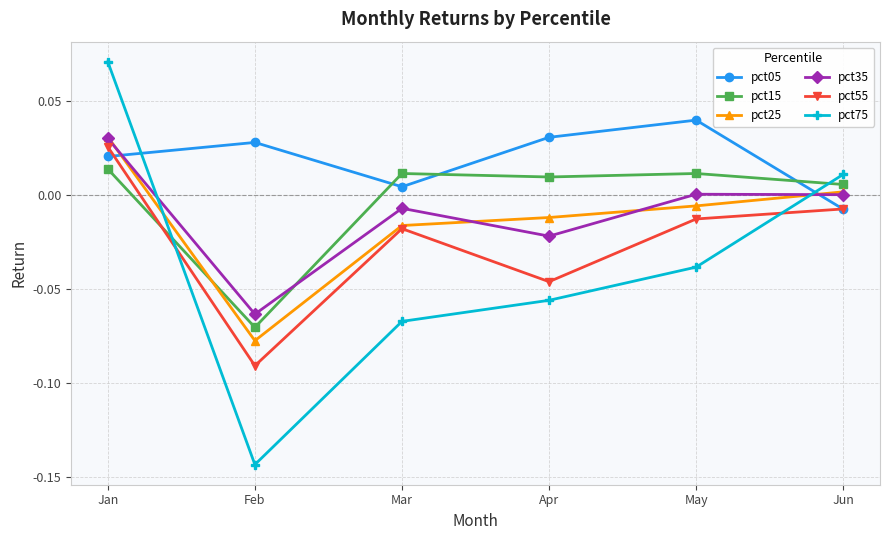

Where does the pct05 series first go above 0?

Jan